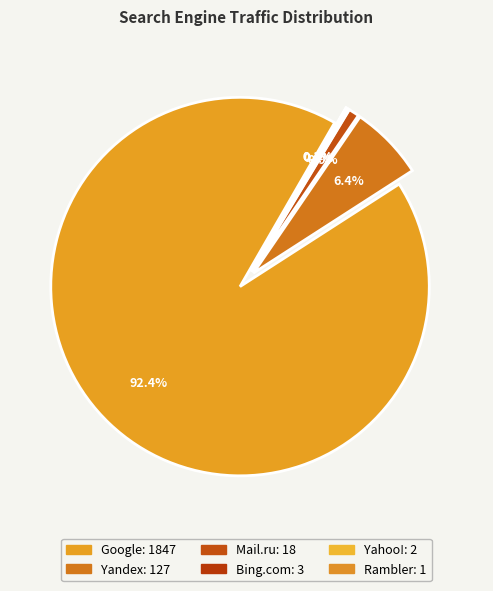

Do Rambler and Yahoo! together represent more than half of the pie?

No